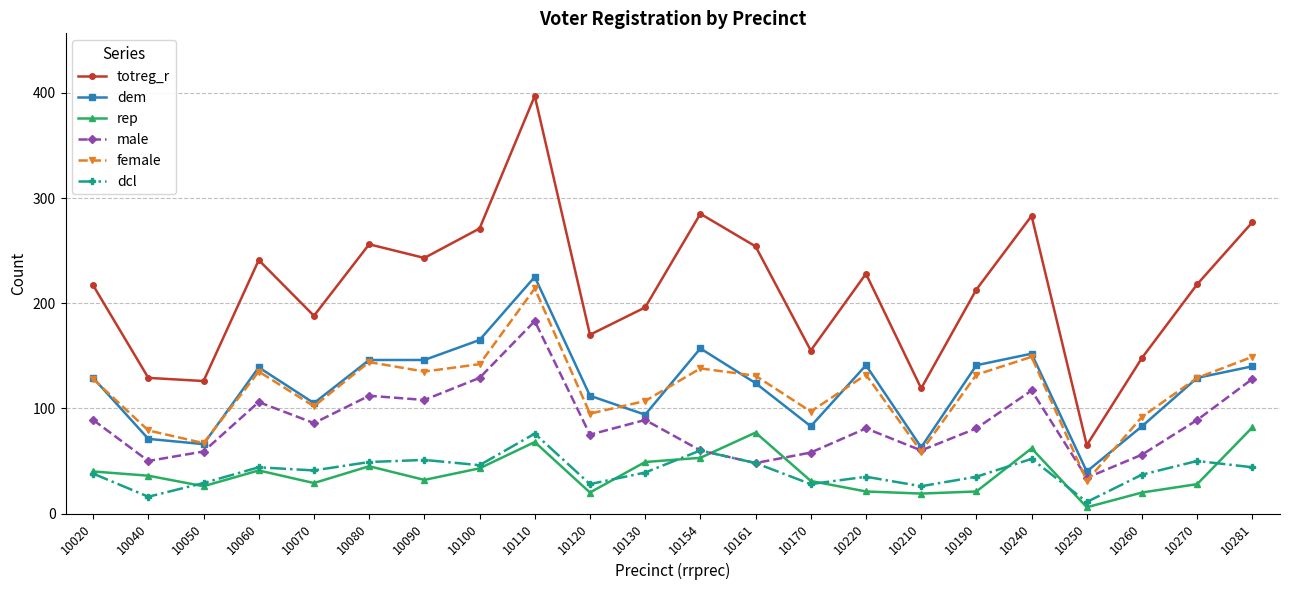

Read the female value at 10080.

144